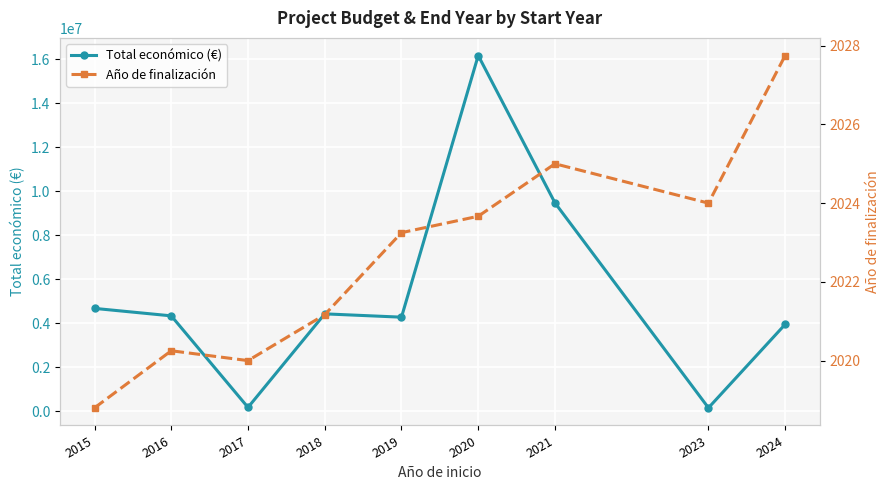

What is the difference between the Año de finalización values at 2018 and 2023?

2.8